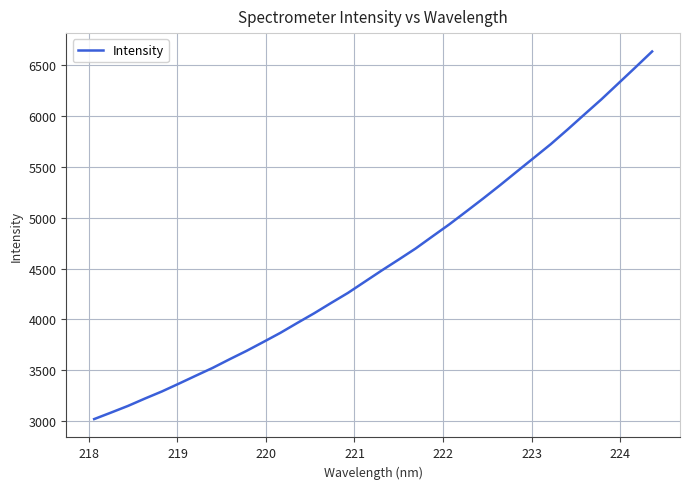

What is the greatest value displayed?

6628.5